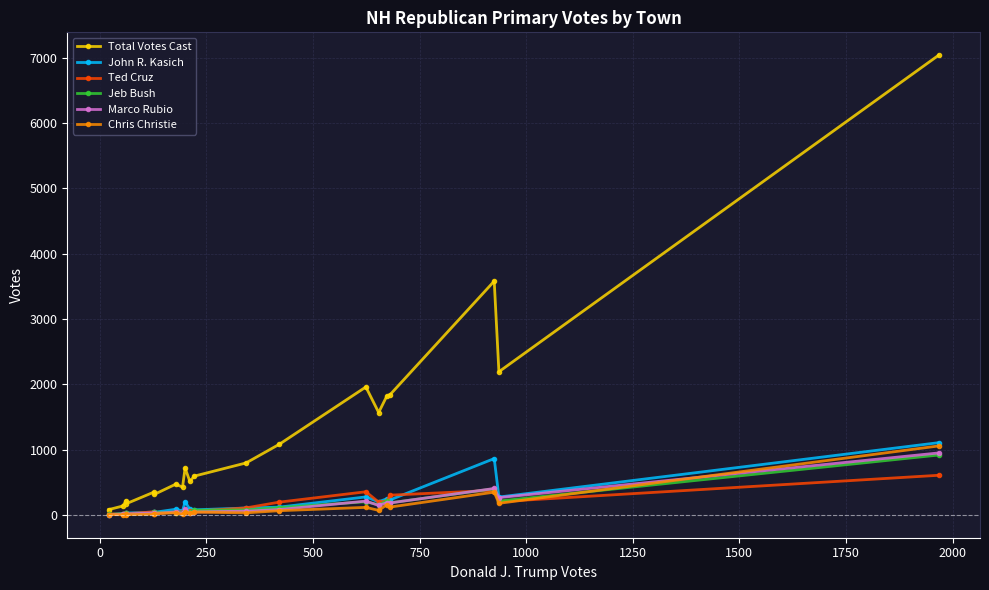

What is the difference between the maximum and minimum values in the Marco Rubio series?

946